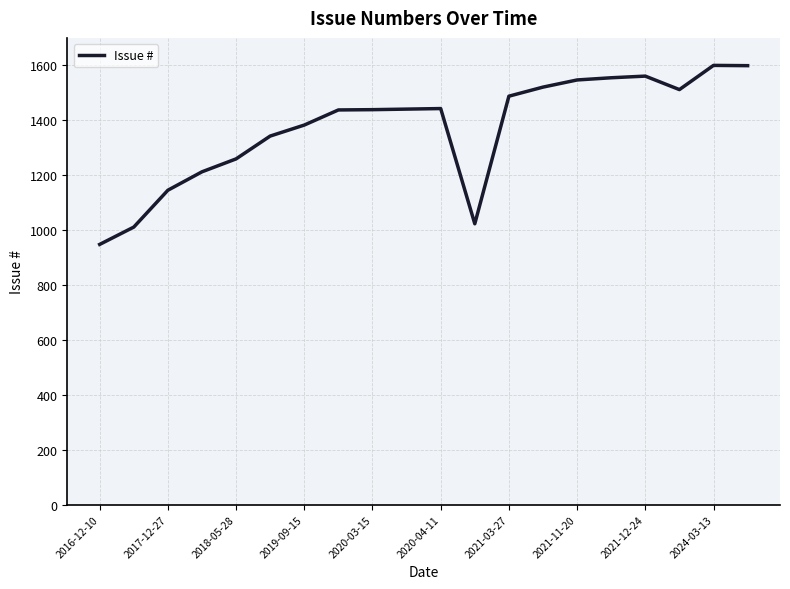

What is the maximum value shown in the chart?

1597